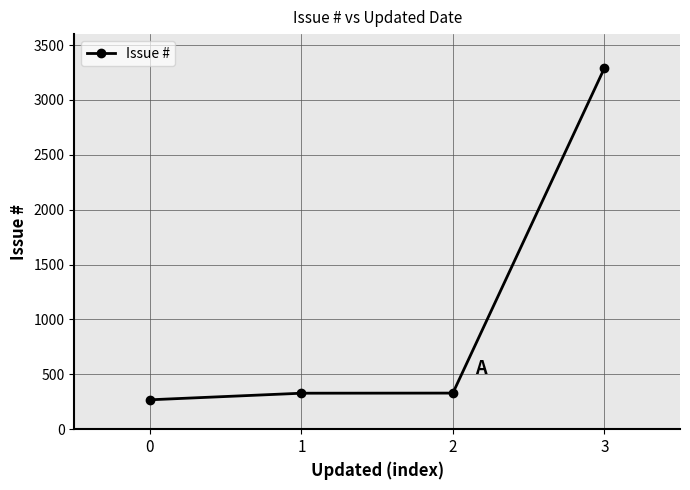

What is the minimum value shown in the chart?

268